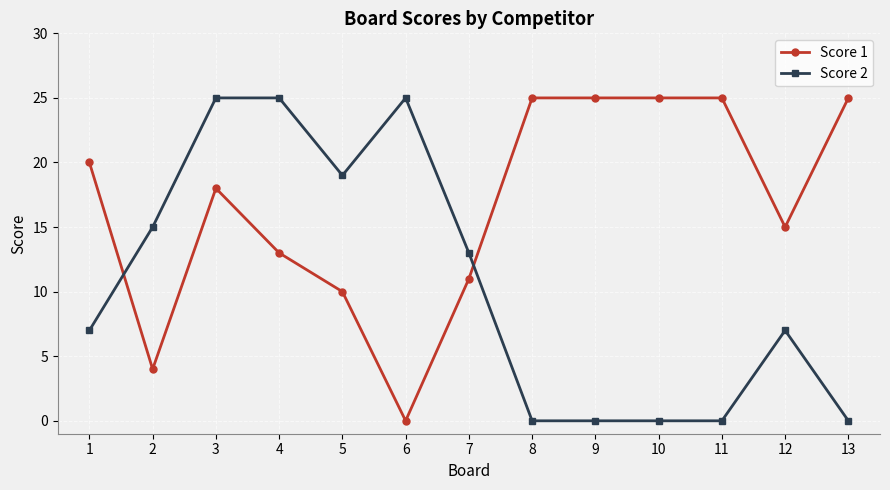

What are all the series names shown in the legend?

Score 1, Score 2